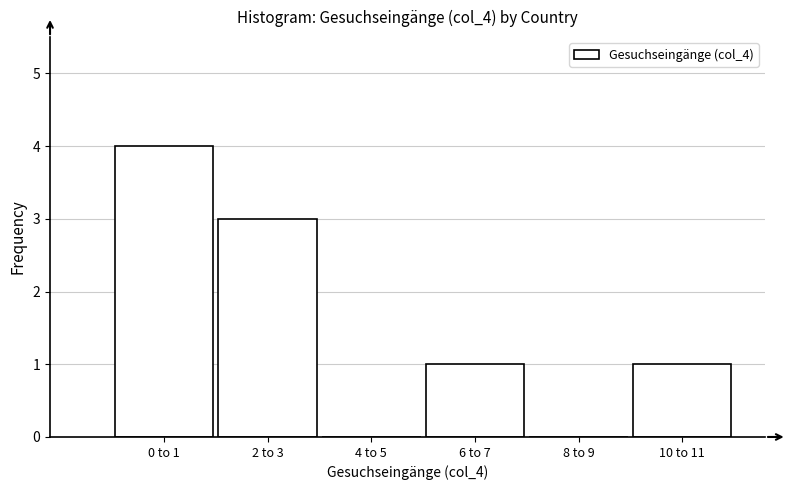

Reading left to right, what are all the values shown in this chart?

0 to 1=4	2 to 3=3	4 to 5=0	6 to 7=1	8 to 9=0	10 to 11=1